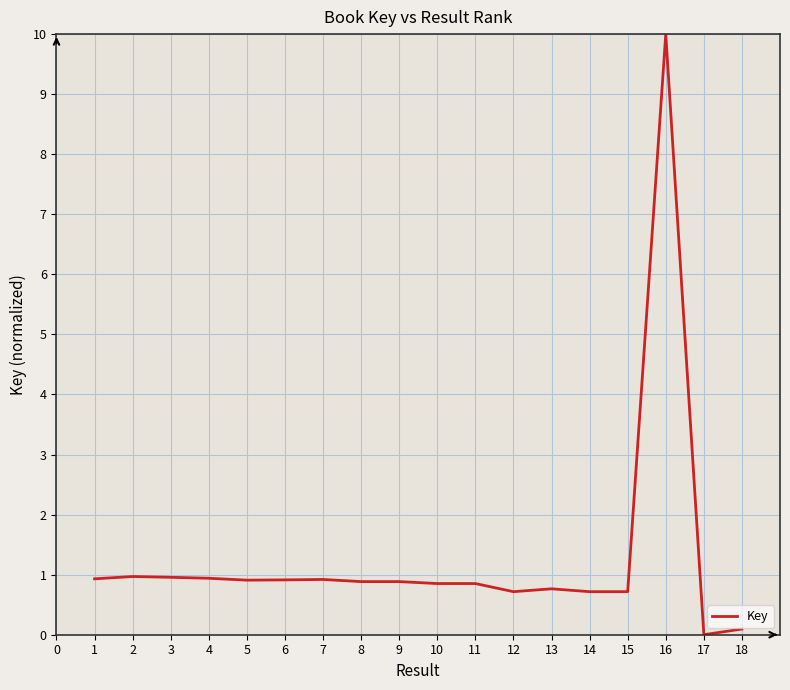

True or false: the data has more than 0 interior local peaks.

True